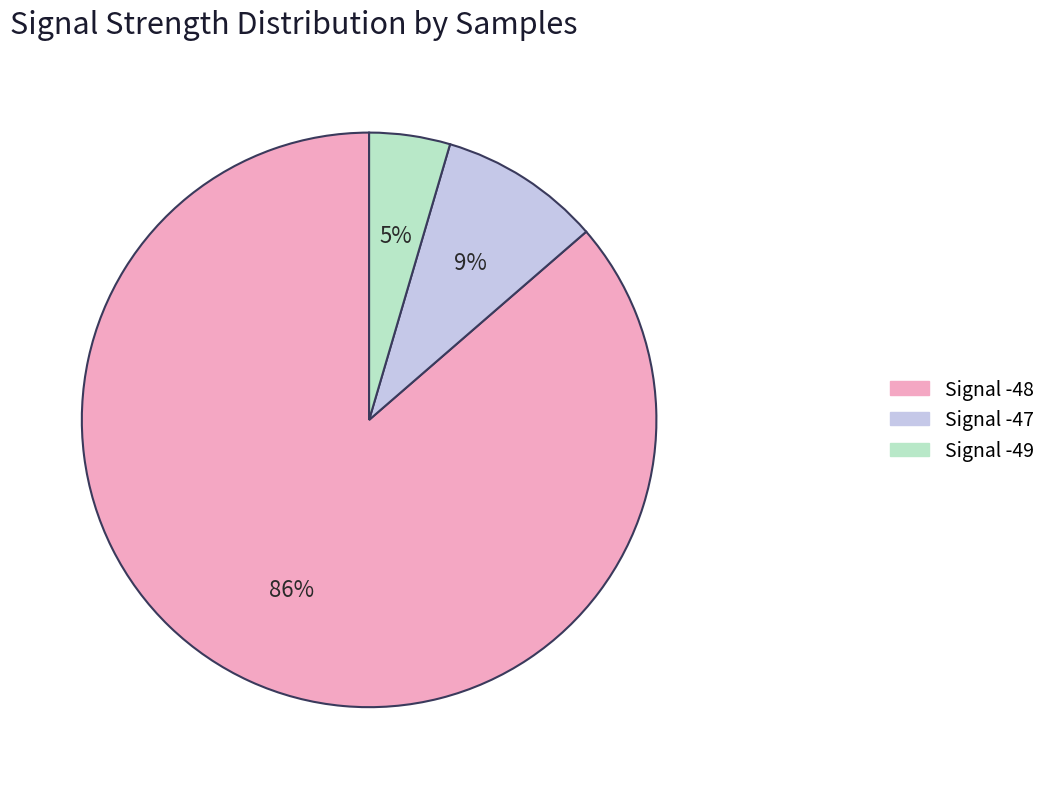

Does any single category account for the majority?

Yes